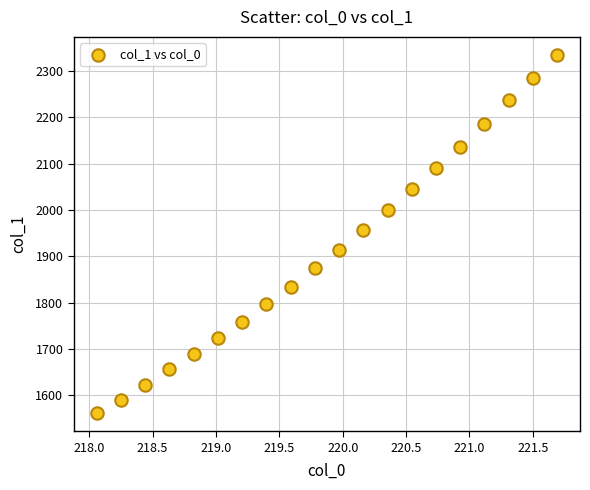

What Y value in the scatter plot is closest to 1947?

1955.9